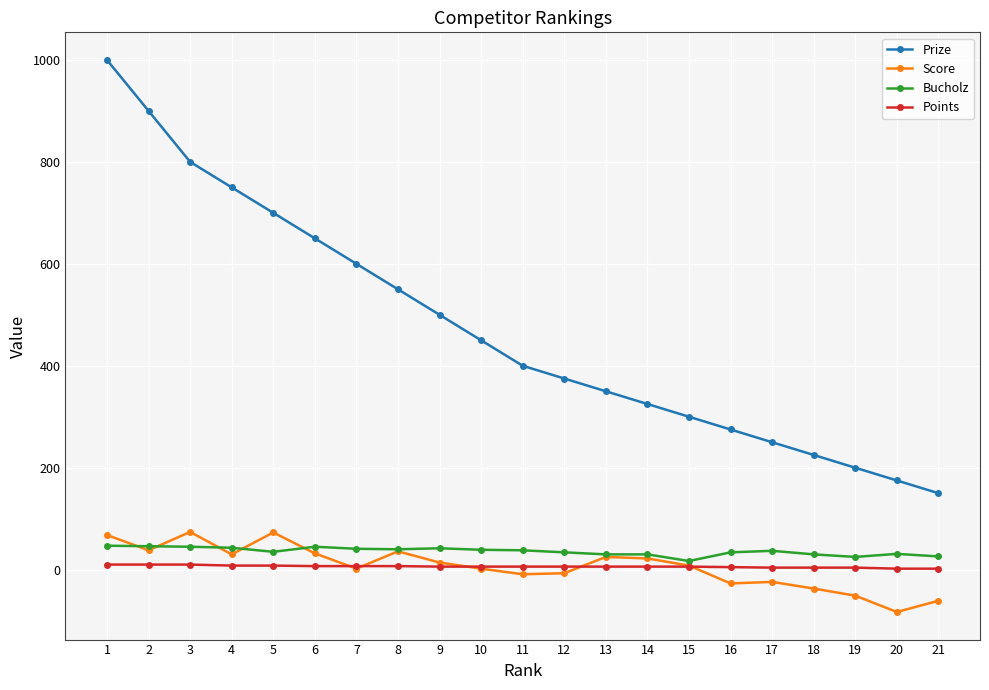

What is the total value across all series at 5?

816